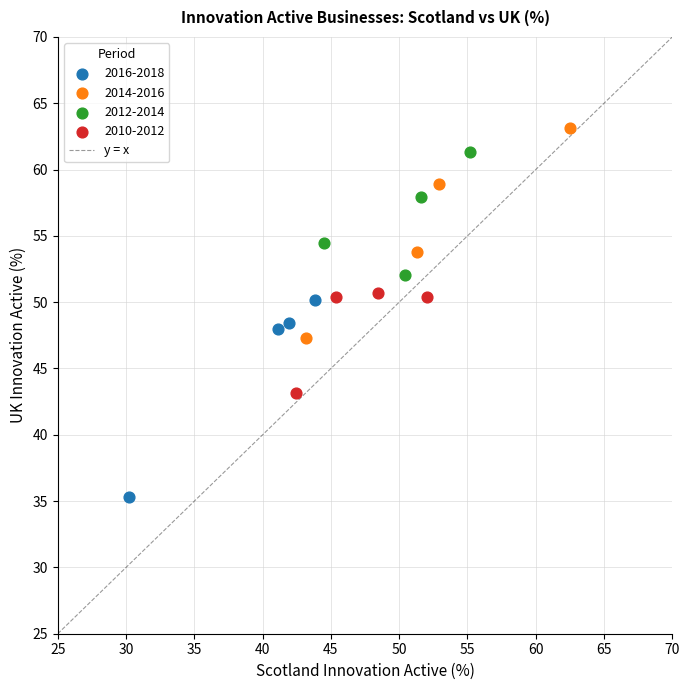

Which series reaches the minimum Y coordinate?

2016-2018